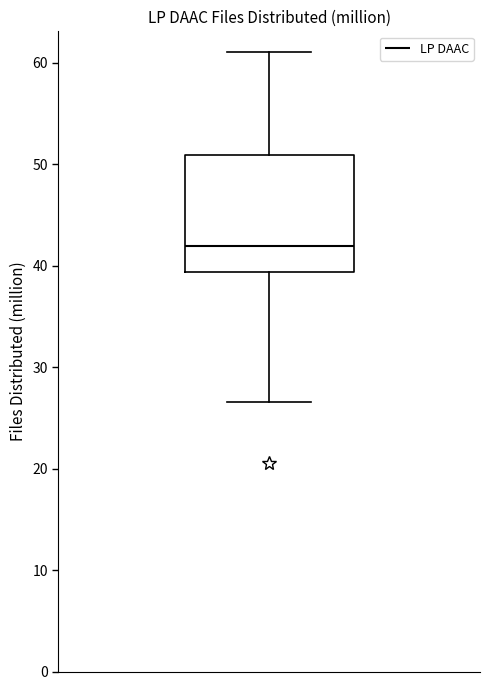

Transcribe this box plot: give where the median line is, the range the box spans, and where the two whiskers end, as read against the y-axis. The values are not printed on the chart, so give them approximately, as read against the axis.

median 42, box 39 to 51, whiskers 27 to 61